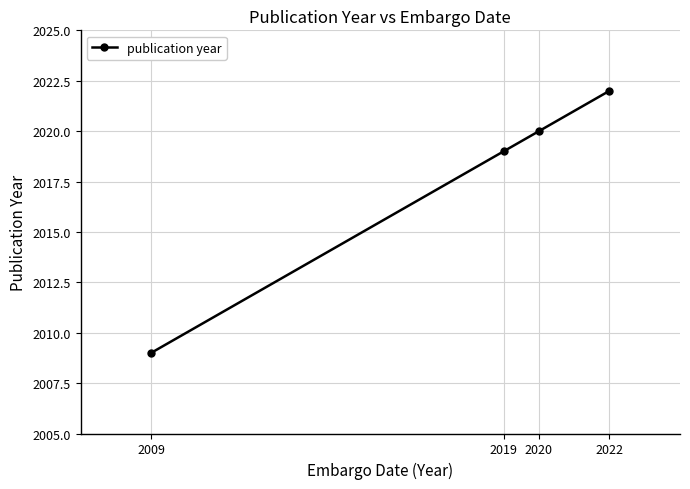

Reading left to right, extract all data points from this chart.

2009	2019	2020	2022